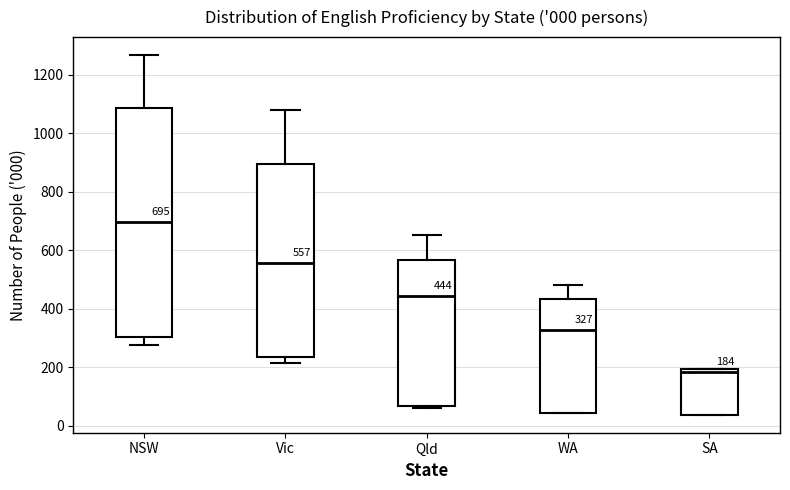

Comparing the boxes themselves (not the whiskers), which one is the tallest?

NSW